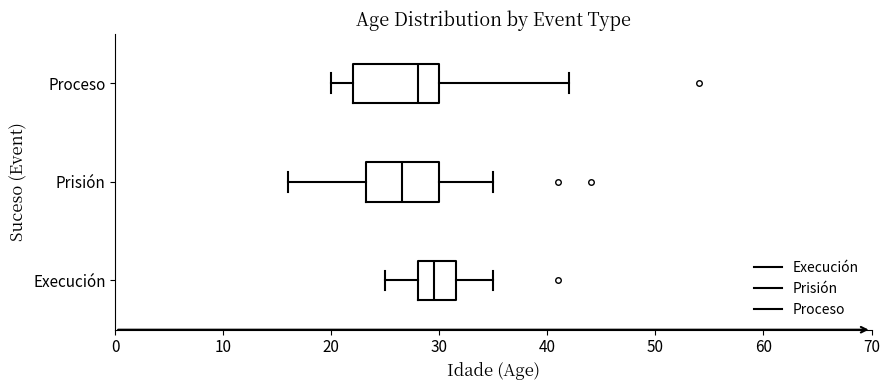

Where does the median line of the box for Prisión sit on the x-axis? The values are not printed on the chart, so give them approximately, as read against the axis.

27